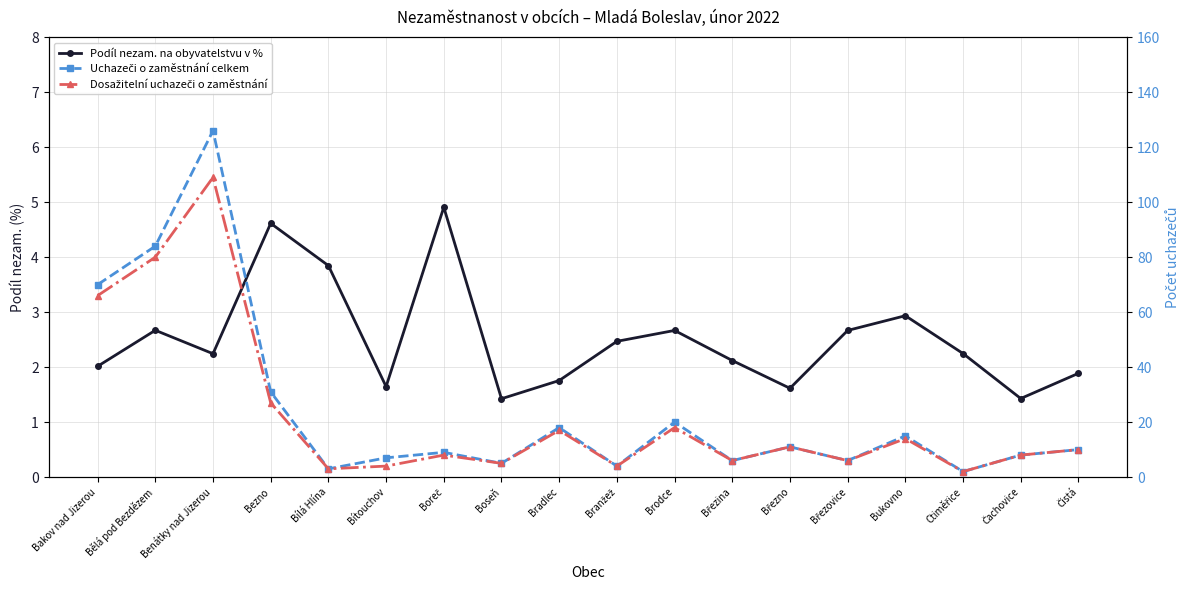

The Uchazeči o zaměstnání celkem series shows 15.9 at Bezno. True or false?

False